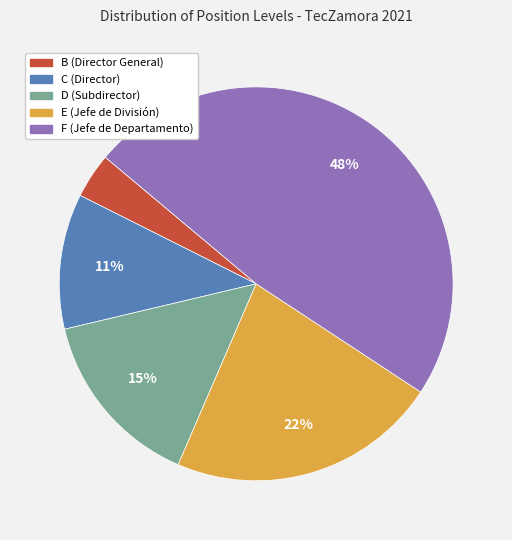

To the nearest percent, what is the average slice percentage?

20%